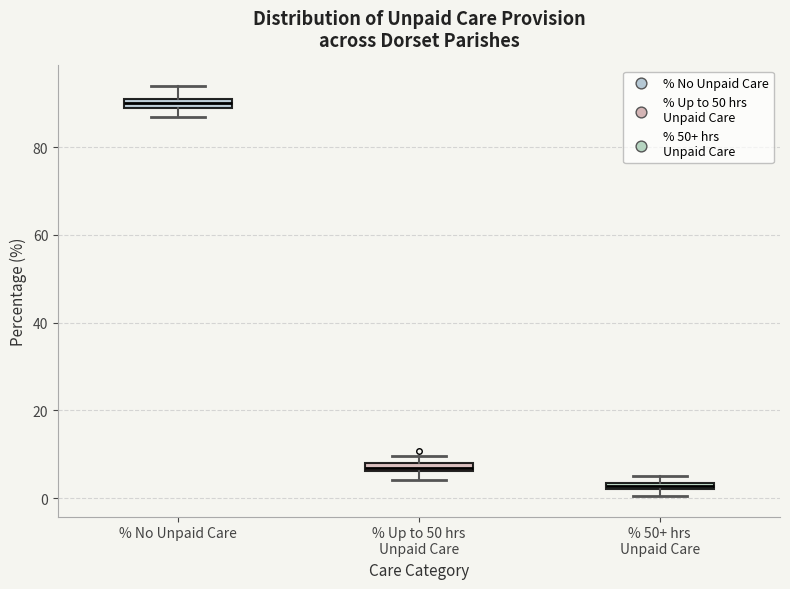

Which box's median line is the lowest?

% 50+ hrs Unpaid Care